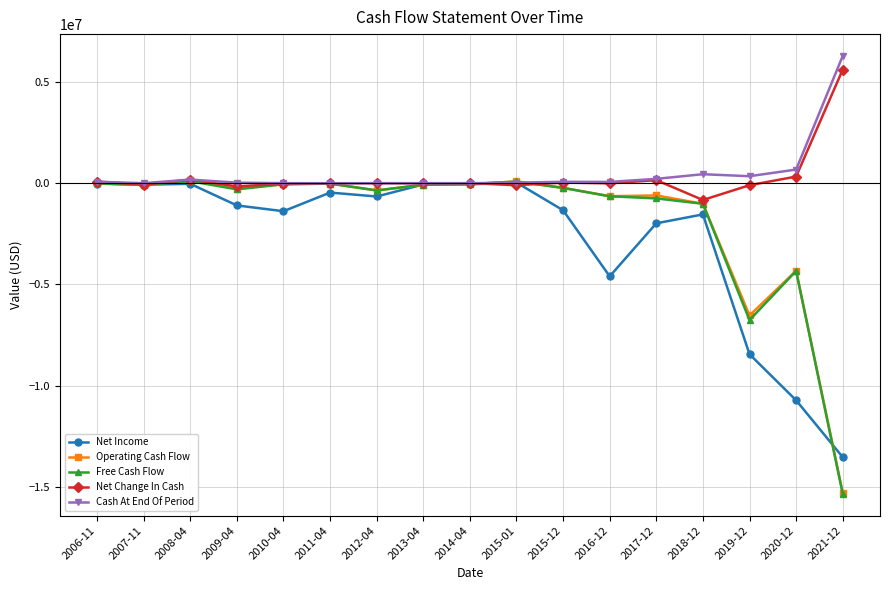

What is the minimum value shown in the chart?

-15339669